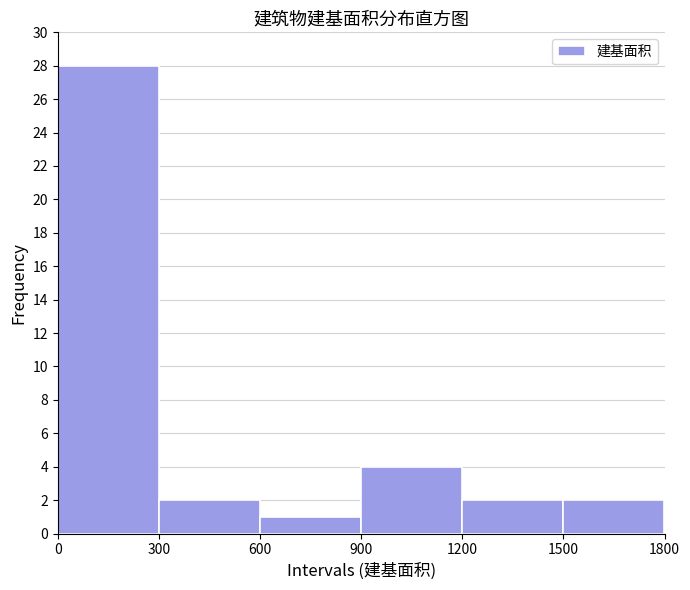

Which range on the x-axis has the tallest bar?

0 to 300